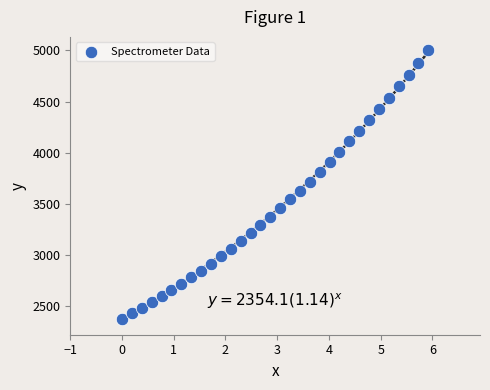

What is the range of X values (max minus min)?

5.9